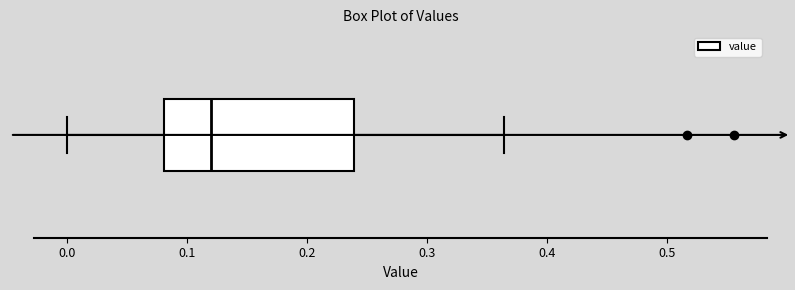

Read this box plot against the x-axis: the position of the median line, the range covered by the box, and the ends of both whiskers. The values are not printed on the chart, so give them approximately, as read against the axis.

median 0.12, box 0.08 to 0.24, whiskers 0.00 to 0.36